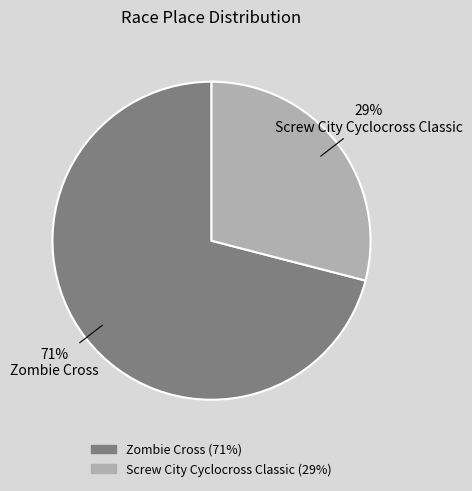

Between Screw City Cyclocross Classic and Zombie Cross, which is larger?

Zombie Cross